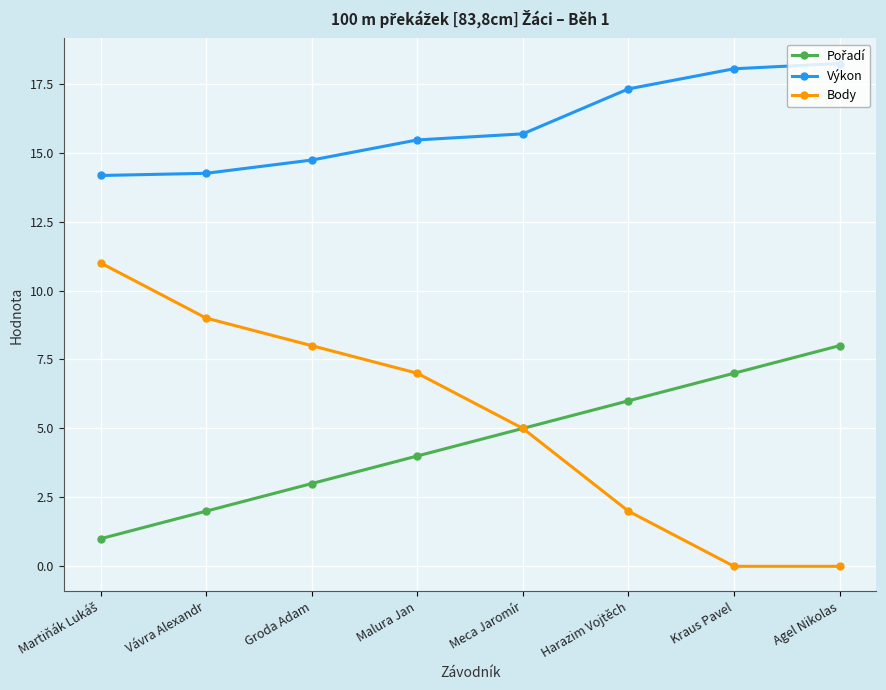

What is the greatest value displayed?

18.2